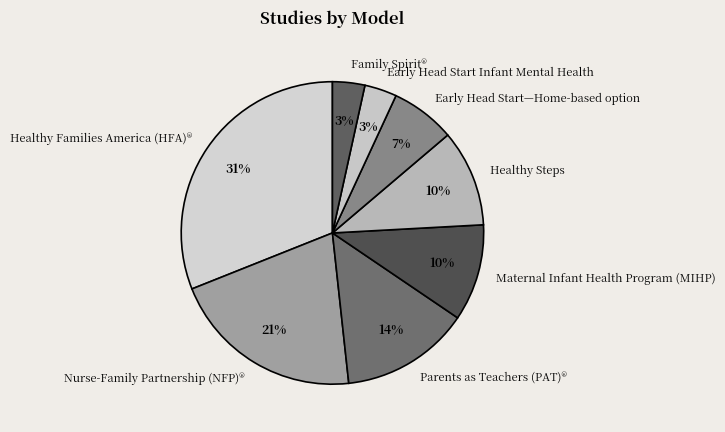

Between Early Head Start—Home-based option and Nurse-Family Partnership (NFP)®, which is larger?

Nurse-Family Partnership (NFP)®